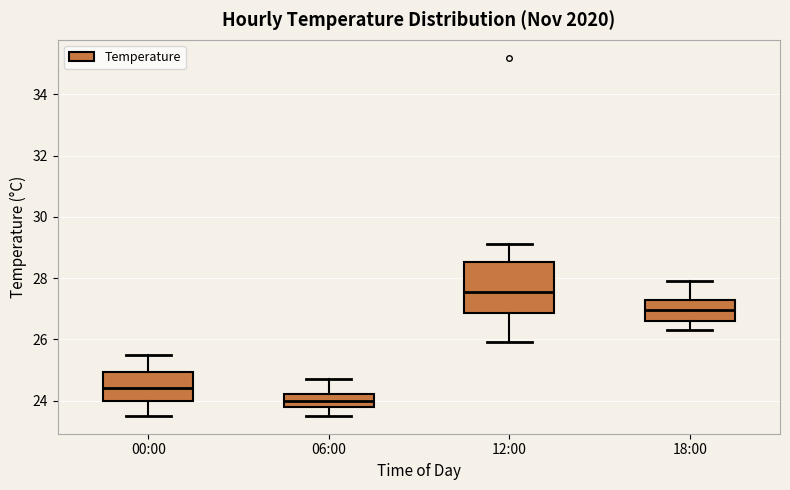

Which box is the tallest, from its lower edge to its upper edge?

12:00